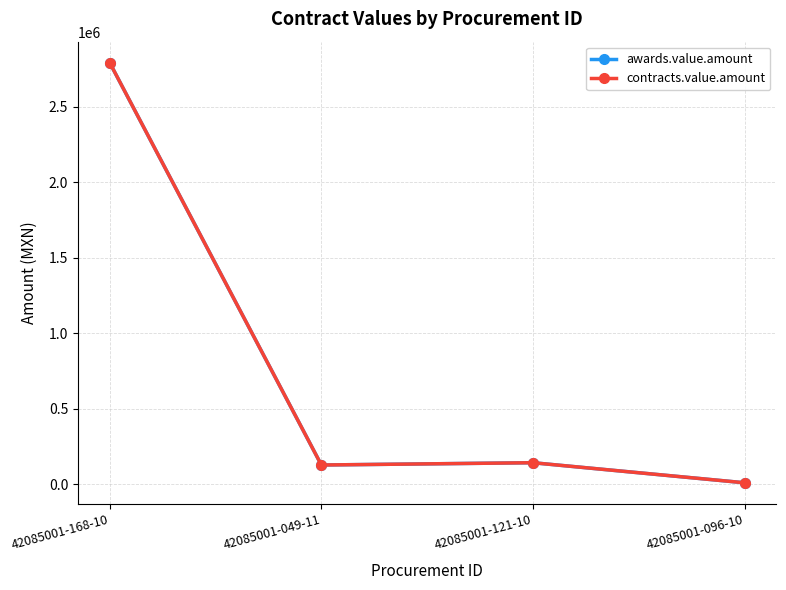

What is the label of the 3rd point from the right?

42085001-049-11